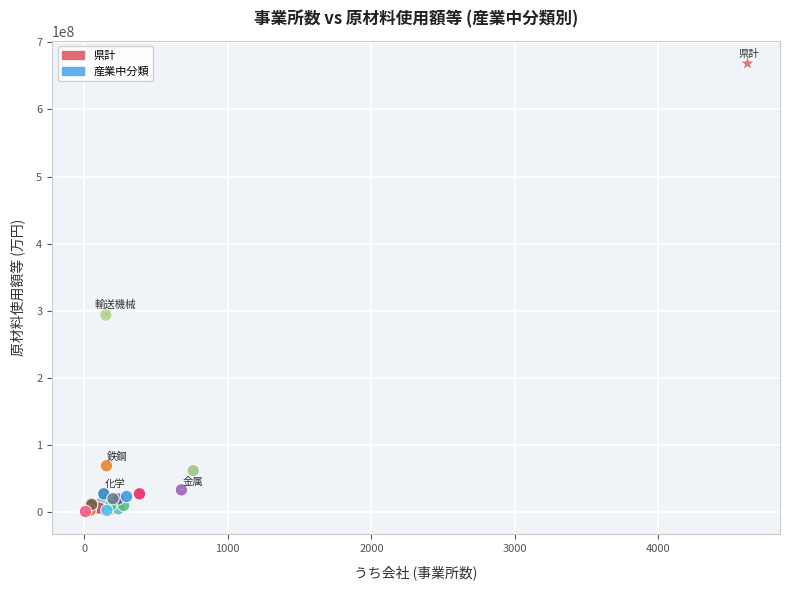

What are all the series names shown in the legend?

県計, 産業中分類